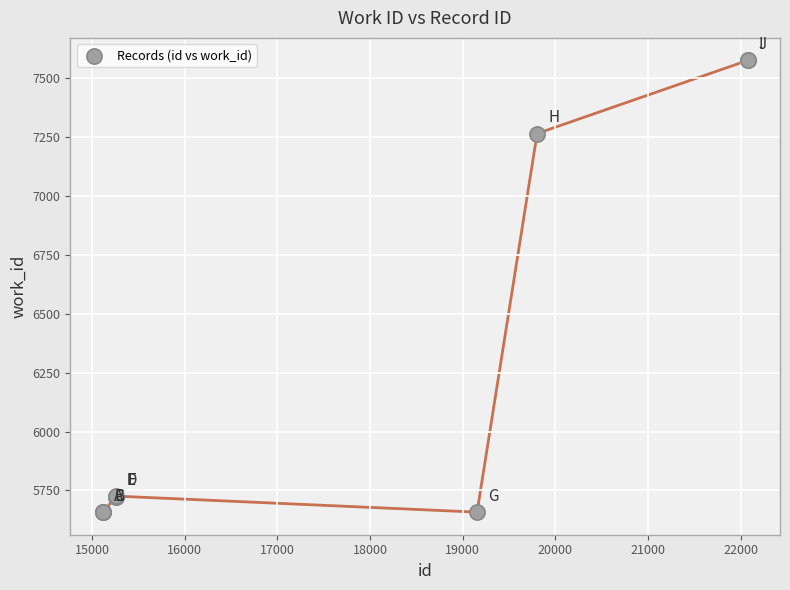

What Y value in the scatter plot is closest to 6616?

7264